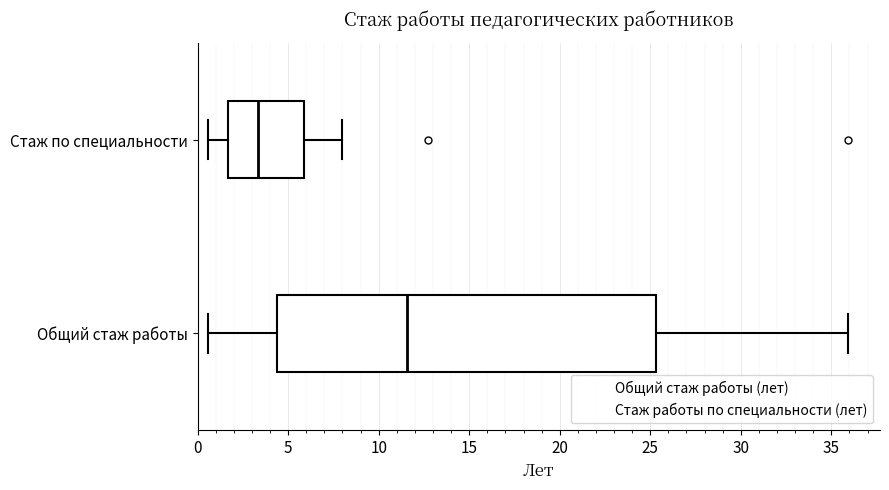

Reading bottom to top, read every box against the x-axis: the position of its median line, the range the box covers, and the ends of its whiskers. The values are not printed on the chart, so give them approximately, as read against the axis.

Общий стаж работы: median 11.5, box 4.5 to 25.5, whiskers 0.5 to 36.0
Стаж по специальности: median 3.5, box 1.5 to 6.0, whiskers 0.5 to 8.0